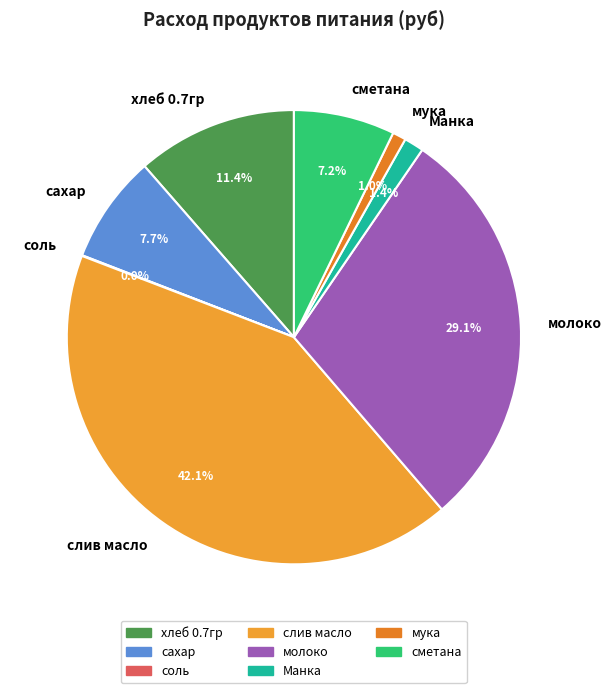

Combined, do сметана and молоко account for over 50%?

No